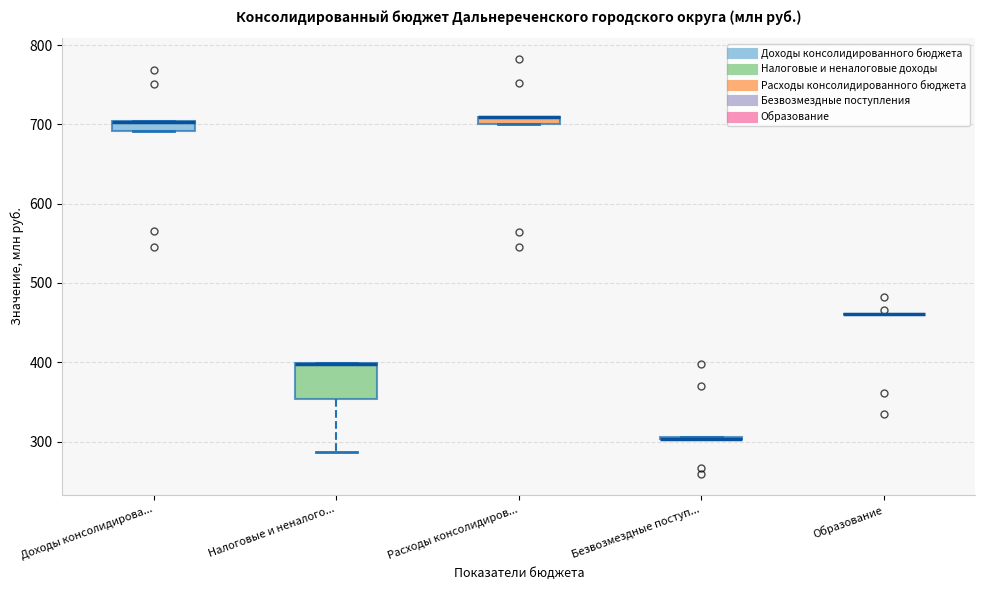

Comparing the boxes themselves (not the whiskers), which one is the tallest?

Налоговые и неналого...